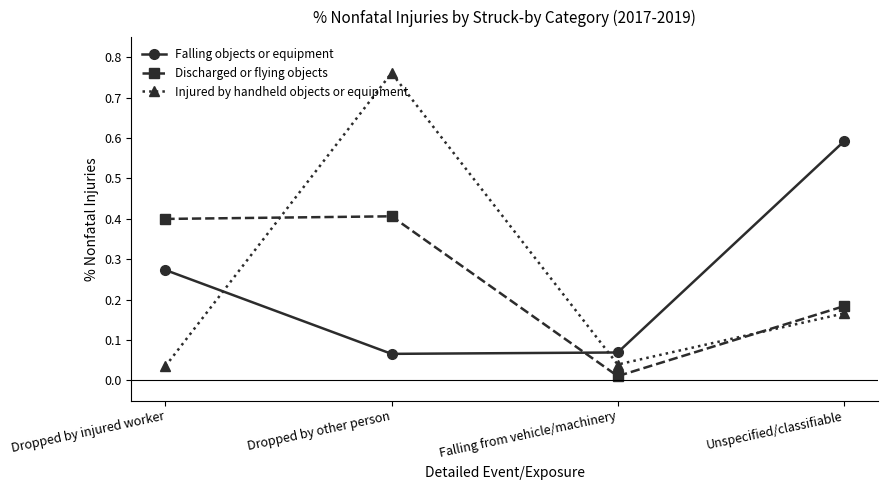

How many lines are shown in the chart?

3